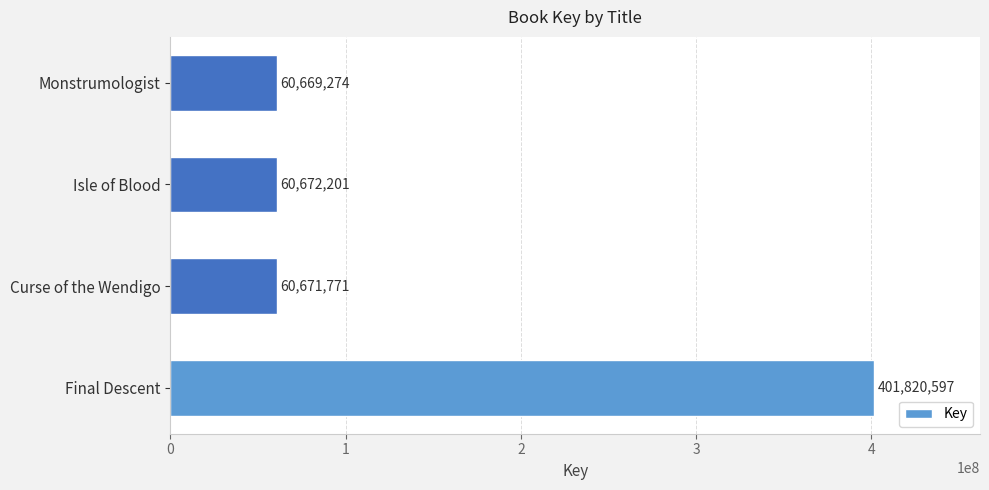

Rank the categories by value from lowest to highest.

Monstrumologist, Curse of the Wendigo, Isle of Blood, Final Descent